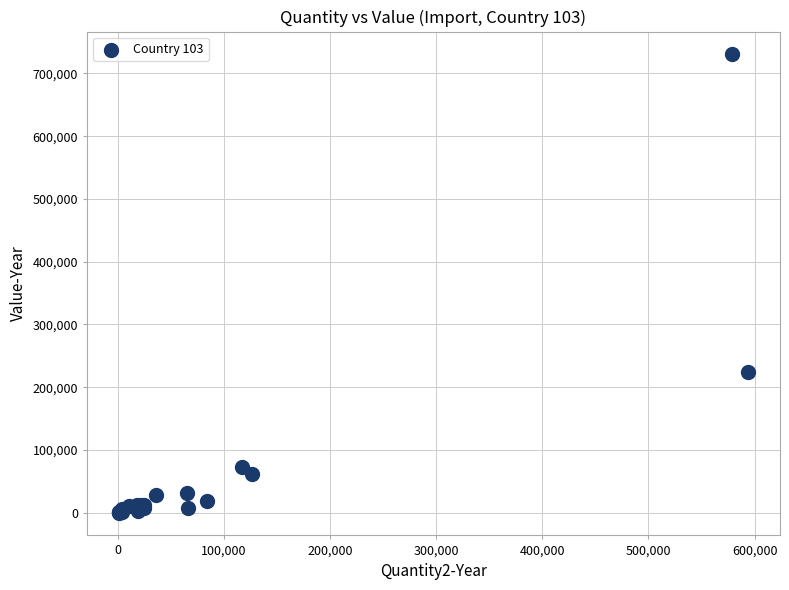

What Y value in the scatter plot is closest to 365307?

224119